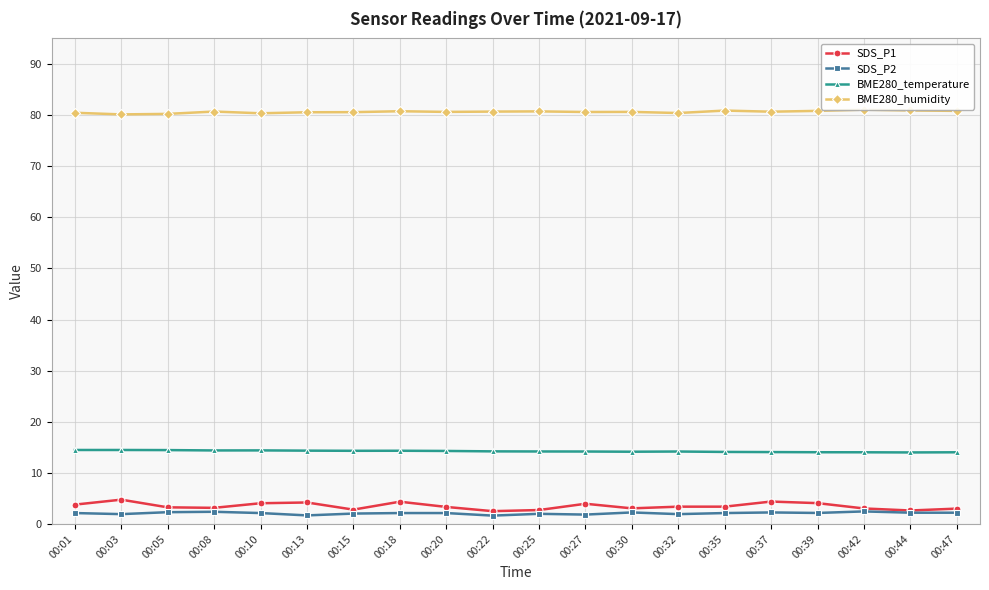

The value of BME280_humidity at 00:01 is 40.3. True or false?

False